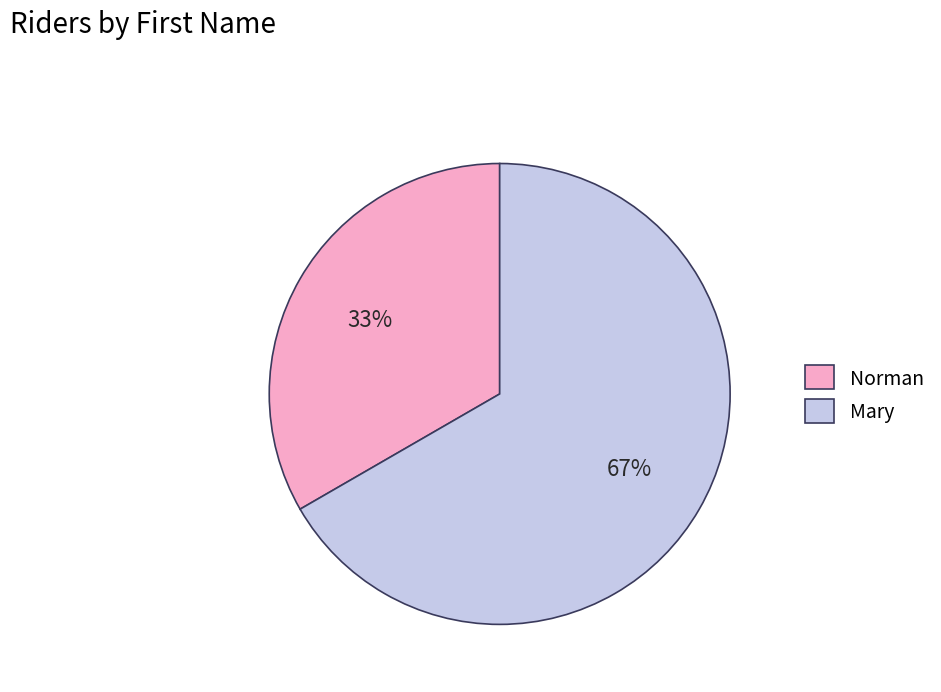

Combined, do Mary and Norman account for over 50%?

Yes